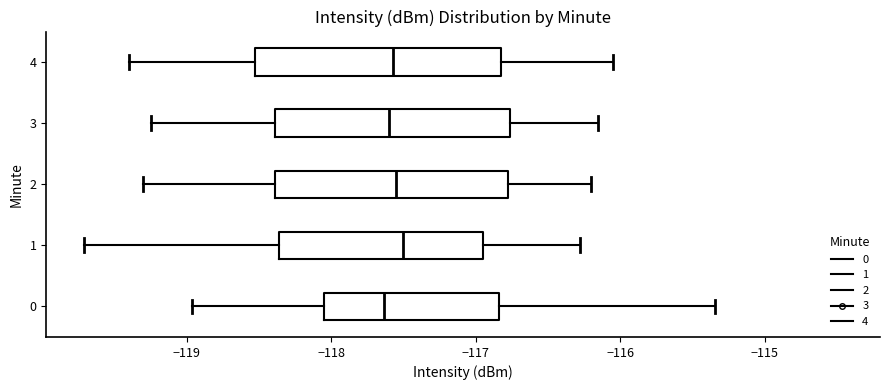

Reading bottom to top, read every box against the x-axis: the position of its median line, the range the box covers, and the ends of its whiskers. The values are not printed on the chart, so give them approximately, as read against the axis.

0: median -117.6, box -118.0 to -116.8, whiskers -119.0 to -115.3
1: median -117.5, box -118.4 to -116.9, whiskers -119.7 to -116.3
2: median -117.5, box -118.4 to -116.8, whiskers -119.3 to -116.2
3: median -117.6, box -118.4 to -116.8, whiskers -119.2 to -116.1
4: median -117.6, box -118.5 to -116.8, whiskers -119.4 to -116.0